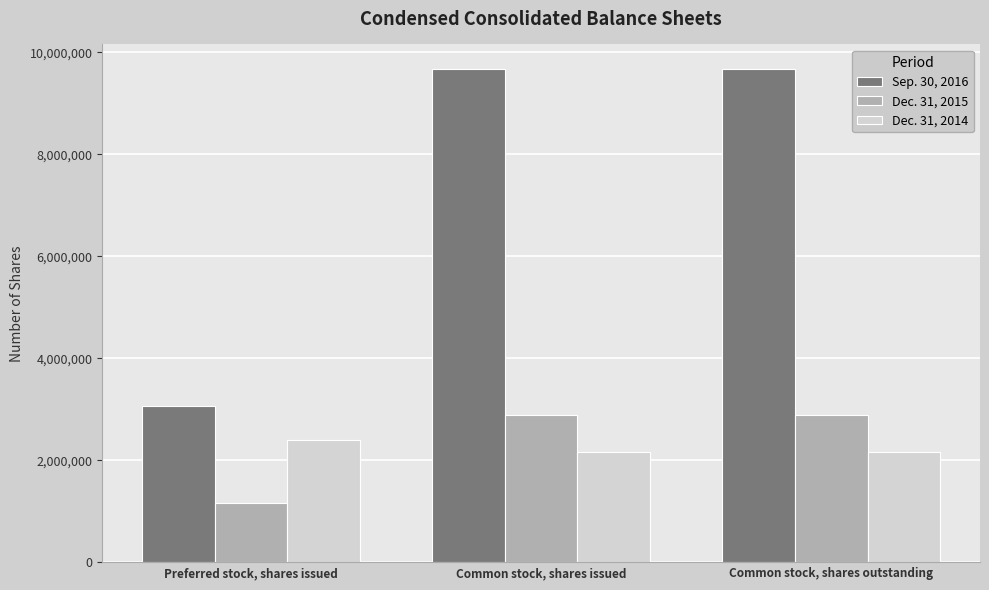

What is the label of the 2nd bar from the right?

Common stock, shares issued